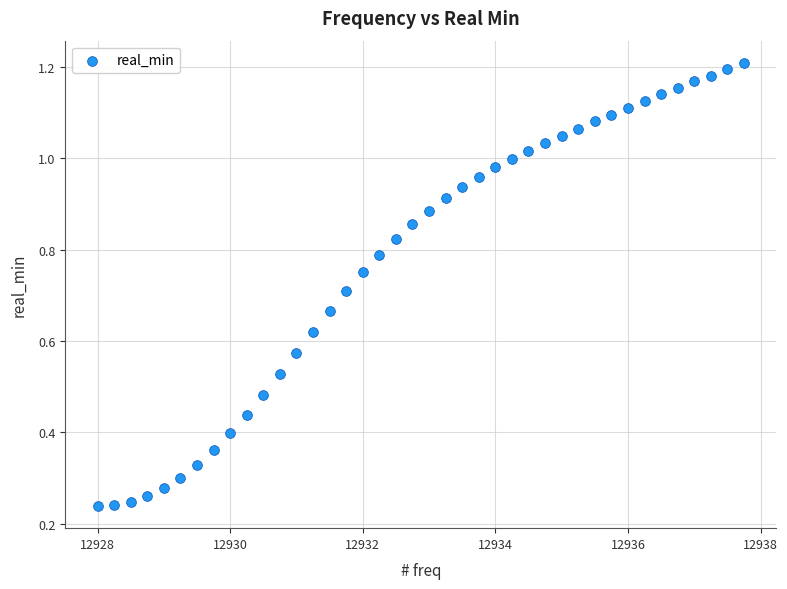

What is the range of X values (max minus min)?

9.8